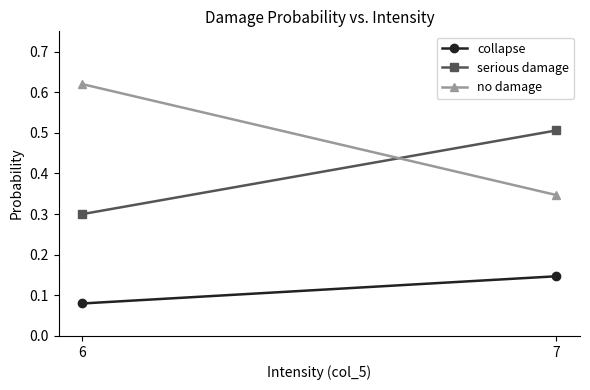

Count the serious damage values in the range 0 to 1.

2